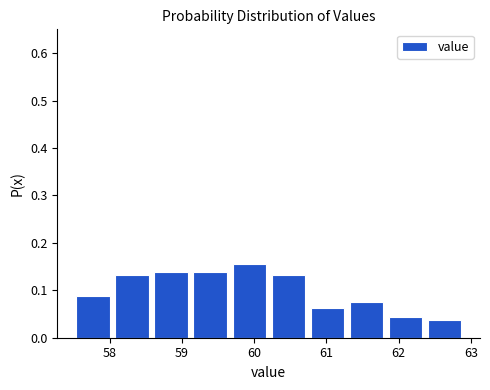

Reading left to right, transcribe this chart: for each bar, give the range it covers on the x-axis and its height. Neither the bar edges nor the heights are printed on the chart, so give them approximately, as read against the axes.

57.50 to 58.04: 0.09
58.04 to 58.58: 0.13
58.58 to 59.12: 0.14
59.12 to 59.66: 0.14
59.66 to 60.20: 0.16
60.20 to 60.74: 0.13
60.74 to 61.28: 0.06
61.28 to 61.82: 0.08
61.82 to 62.36: 0.04
62.36 to 62.90: 0.04